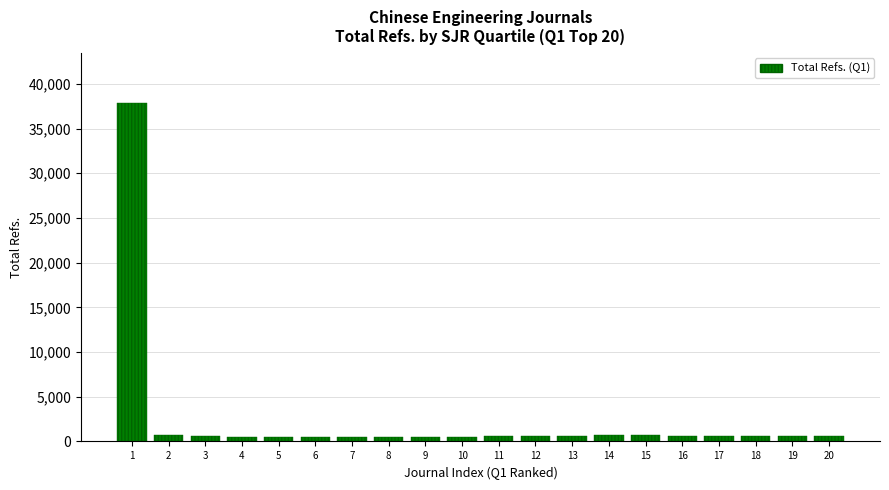

What is the sum of all values?

49084